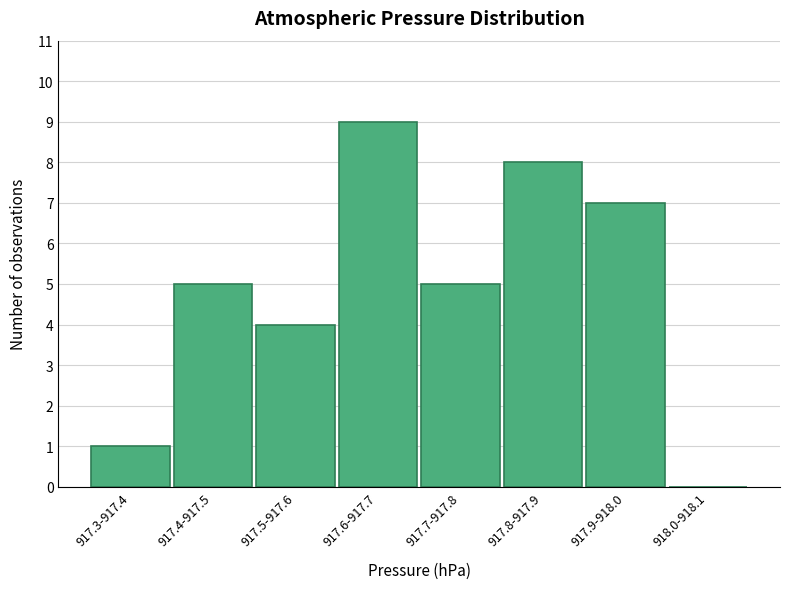

Reading left to right, extract all data points from this chart.

917.3-917.4=1	917.4-917.5=5	917.5-917.6=4	917.6-917.7=9	917.7-917.8=5	917.8-917.9=8	917.9-918.0=7	918.0-918.1=0